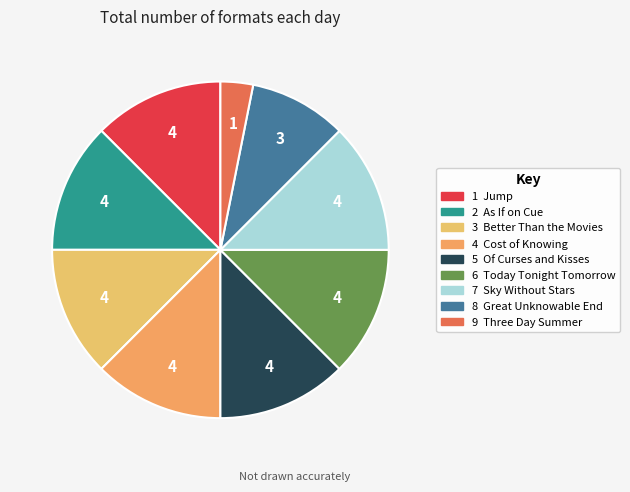

How many slices are in this pie chart?

9